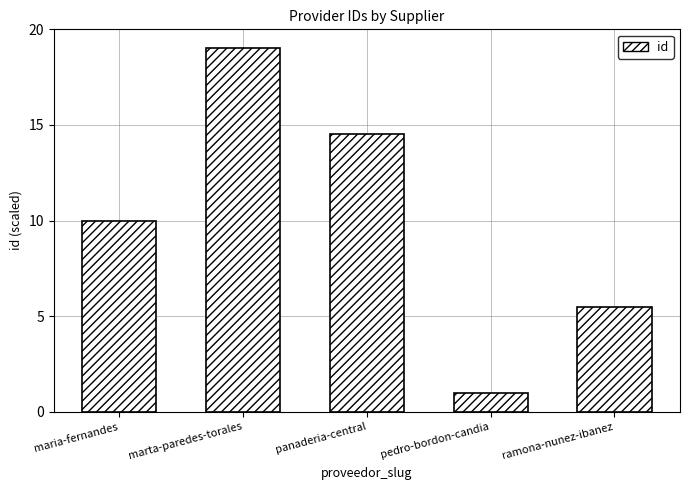

At which category does the chart reach its peak across all series?

marta-paredes-torales